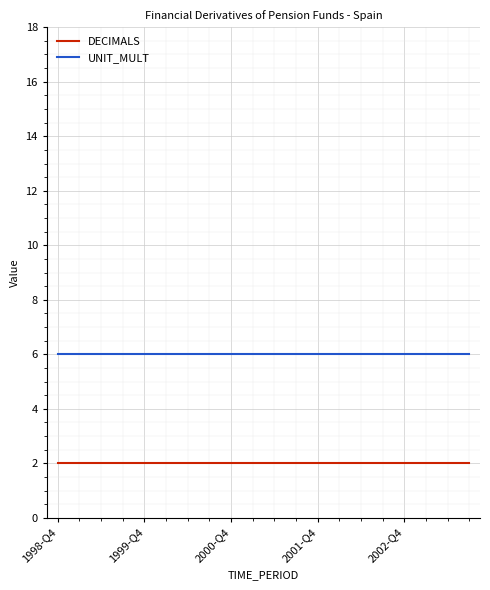

Rank the series by their maximum value, from highest to lowest.

UNIT_MULT, DECIMALS